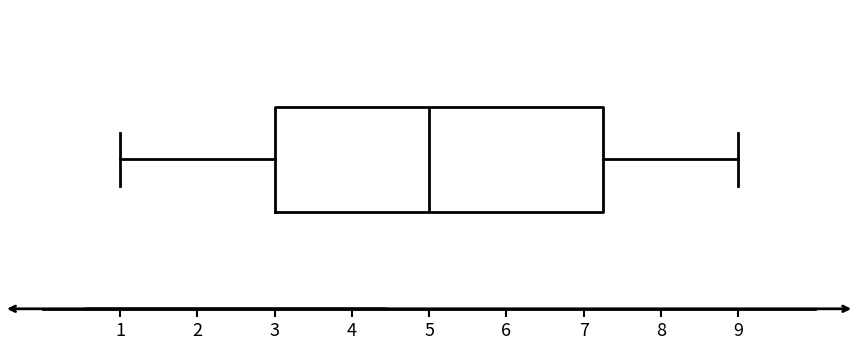

Read this box plot against the x-axis: the position of the median line, the range covered by the box, and the ends of both whiskers. The values are not printed on the chart, so give them approximately, as read against the axis.

median 5.0, box 3.0 to 7.3, whiskers 1.0 to 9.0